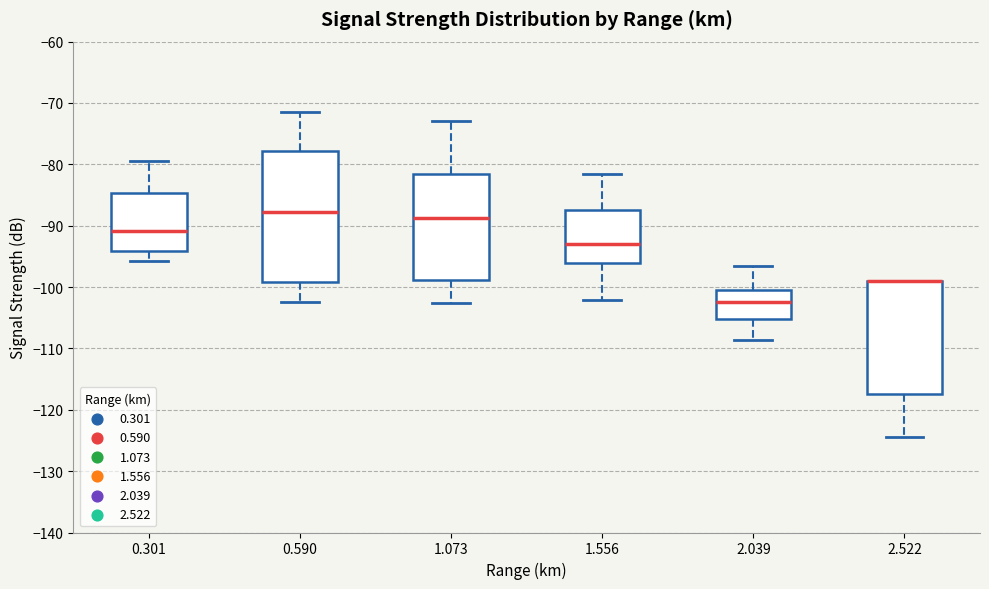

Where is the upper edge of the box at x = 1.556 on the y-axis? The values are not printed on the chart, so give them approximately, as read against the axis.

-87